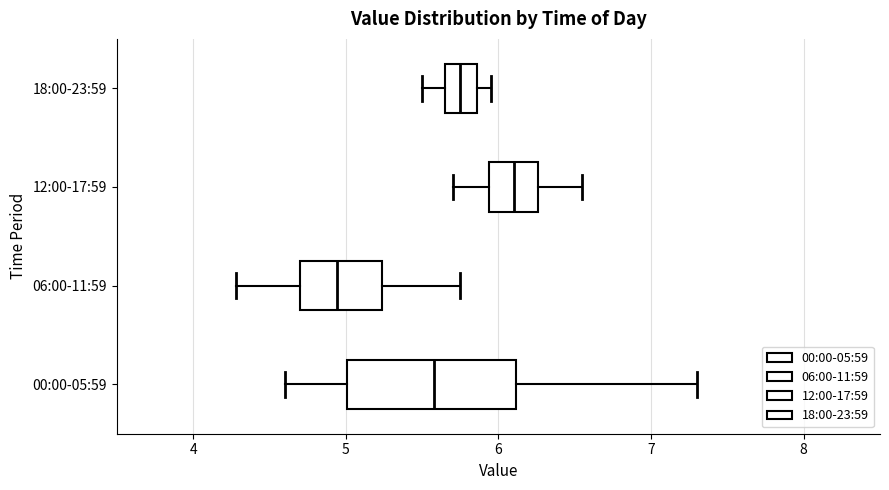

Which box has the furthest to the right median line?

12:00-17:59